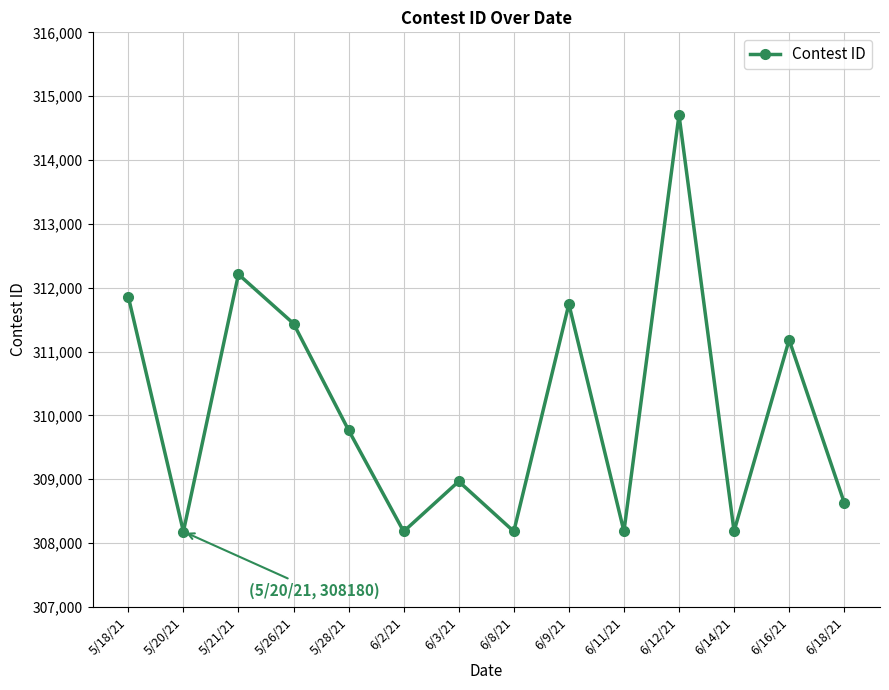

Read the value at 5/26/21.

311438